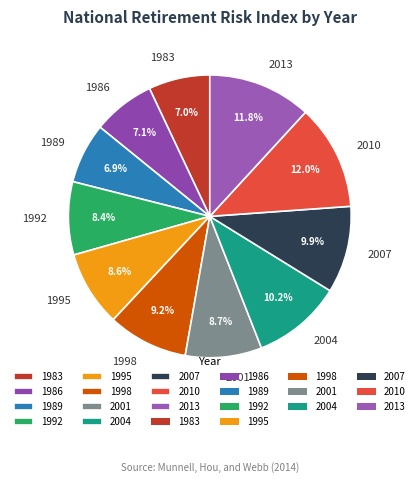

What percentage is the 2004 slice, to the nearest percent?

10%